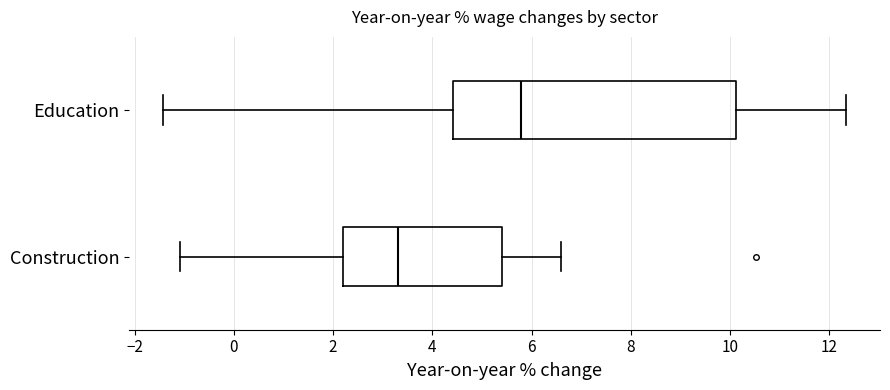

Reading bottom to top, read every box against the x-axis: the position of its median line, the range the box covers, and the ends of its whiskers. The values are not printed on the chart, so give them approximately, as read against the axis.

Construction: median 3.4, box 2.2 to 5.4, whiskers -1.0 to 6.6
Education: median 5.8, box 4.4 to 10.2, whiskers -1.4 to 12.4